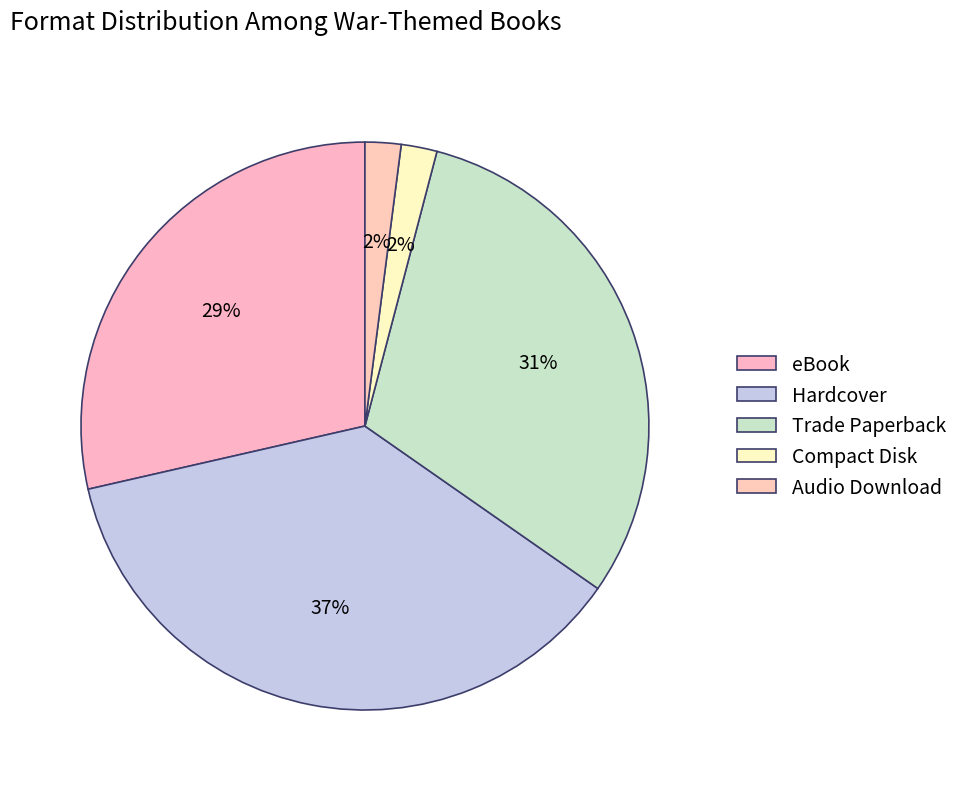

What portion of the pie excludes Trade Paperback?

69.4%